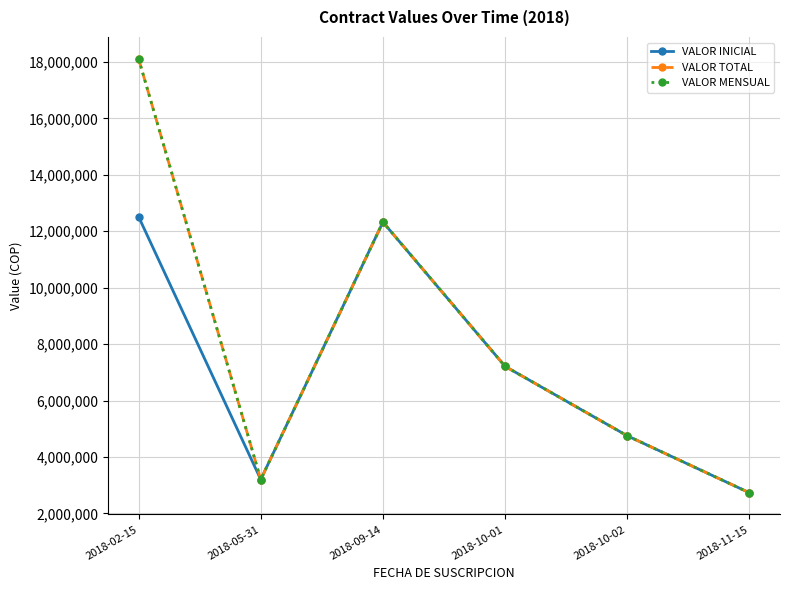

Is this an area chart (filled region under the line)?

No